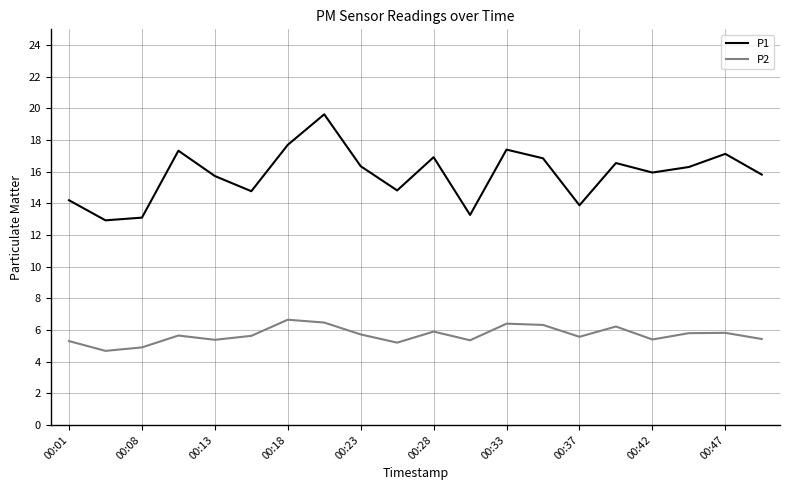

What is the smallest value displayed?

4.7